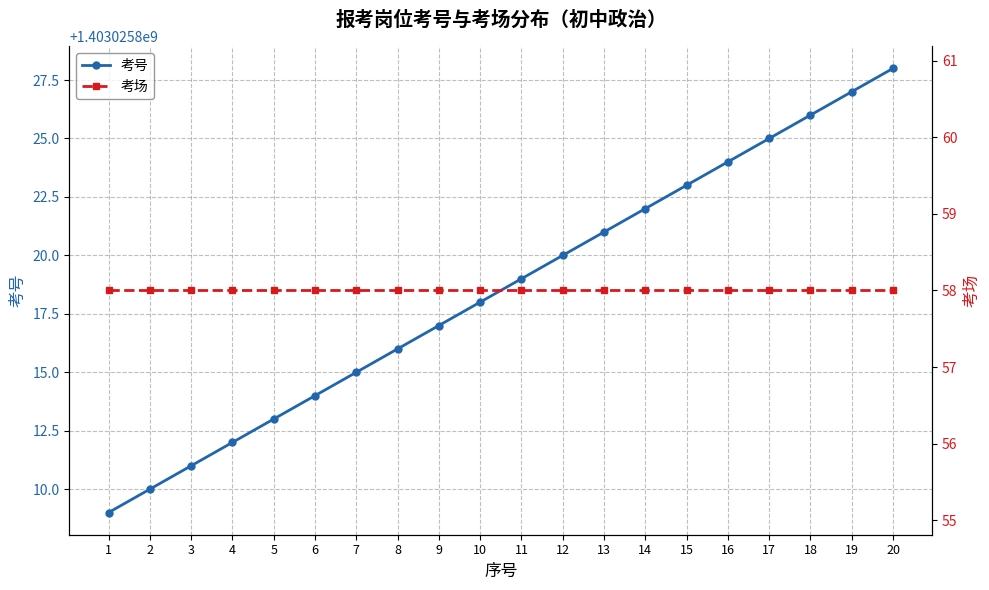

What is the maximum value shown in the chart?

1403025828